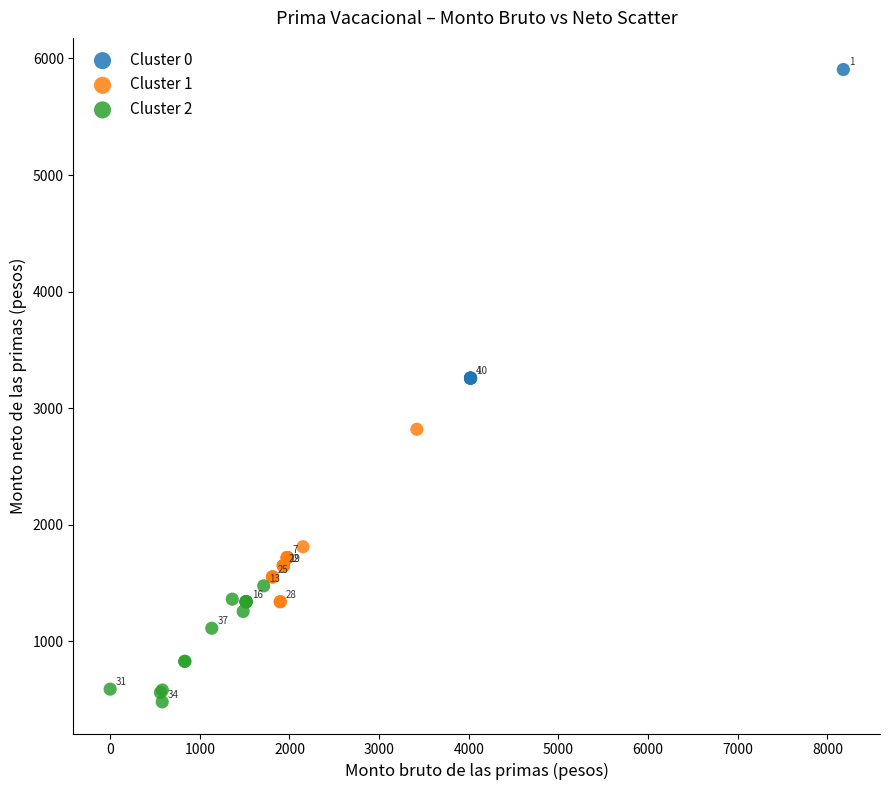

Which series has the largest Y range (max minus min)?

Cluster 0